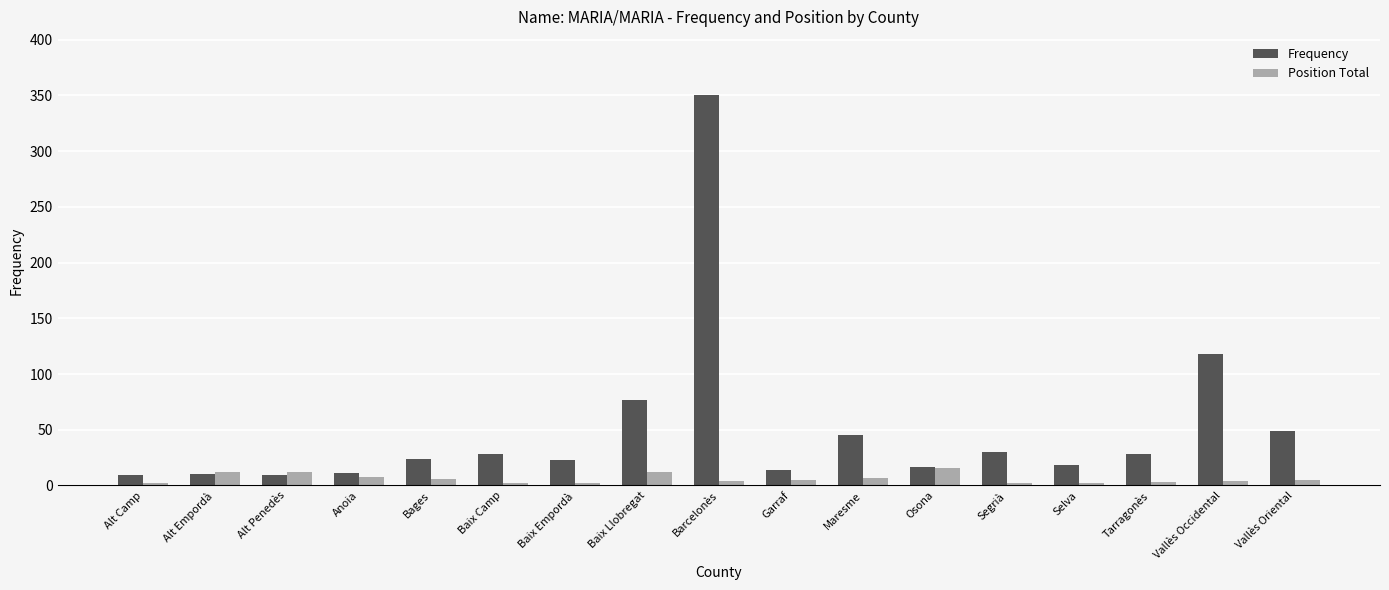

How many bars are there in each group?

2